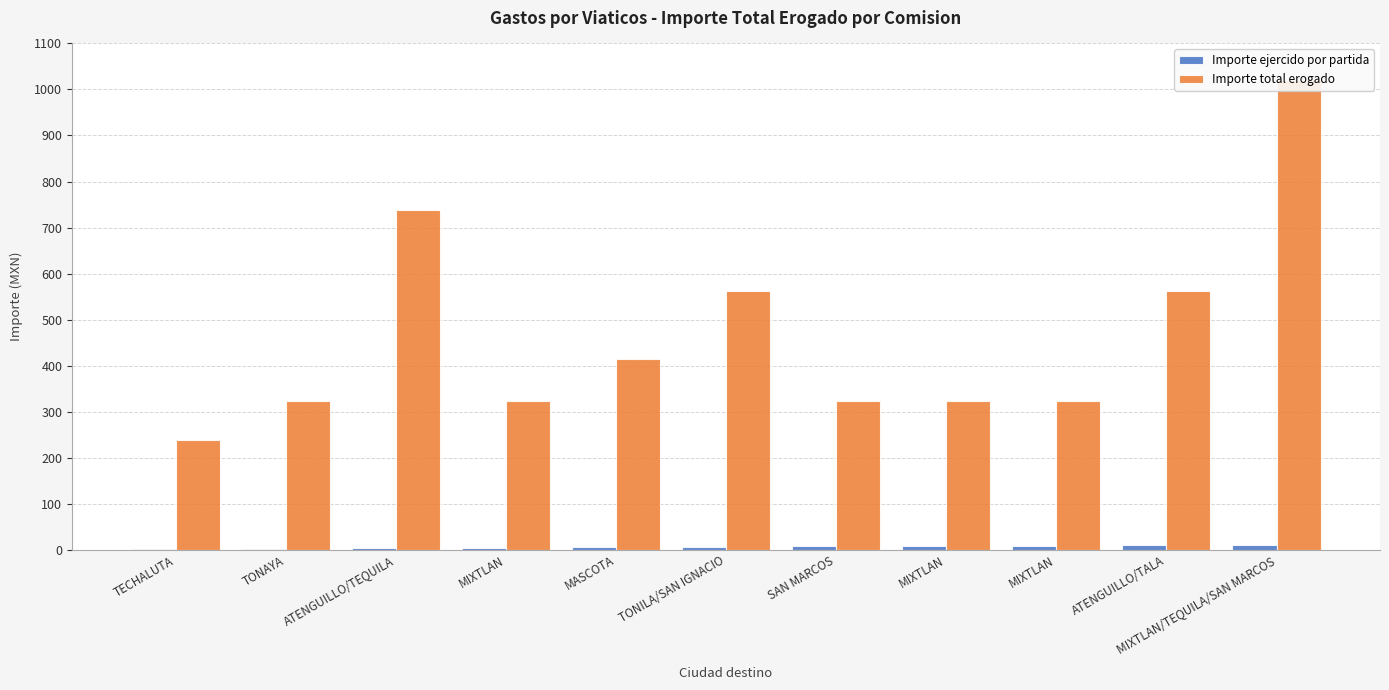

Does the chart contain any negative values?

No